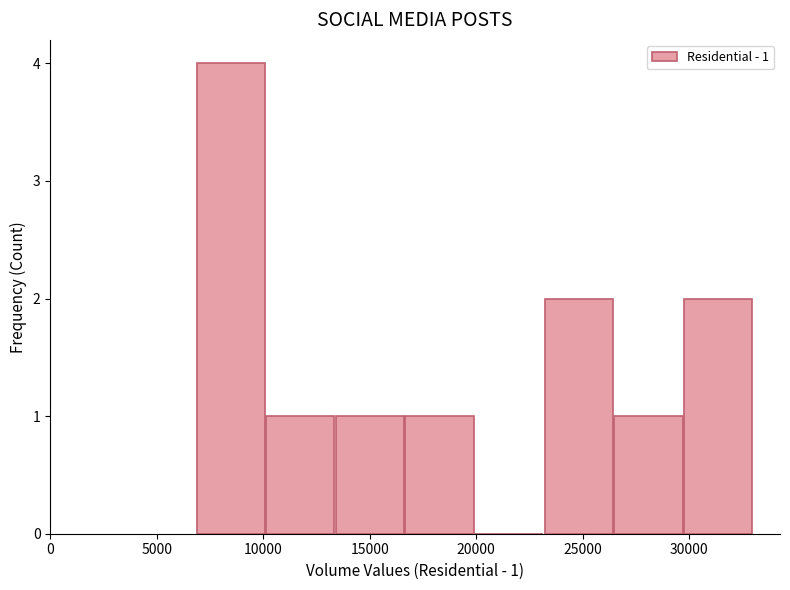

Which range on the x-axis has the tallest bar?

7000 to 10000